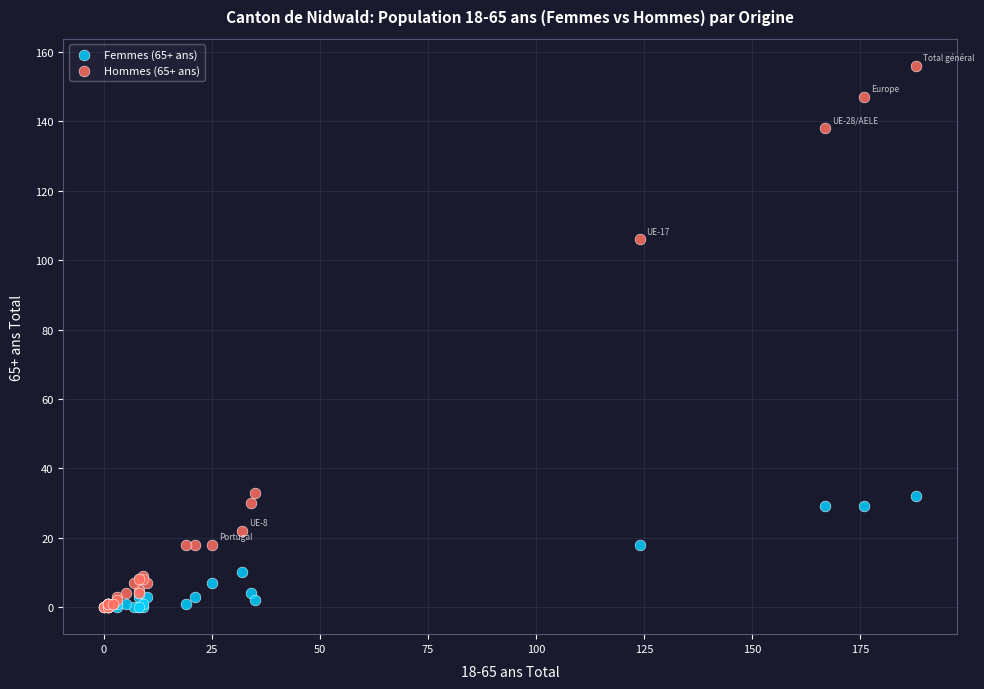

Across all series, what Y value is closest to 78?

106